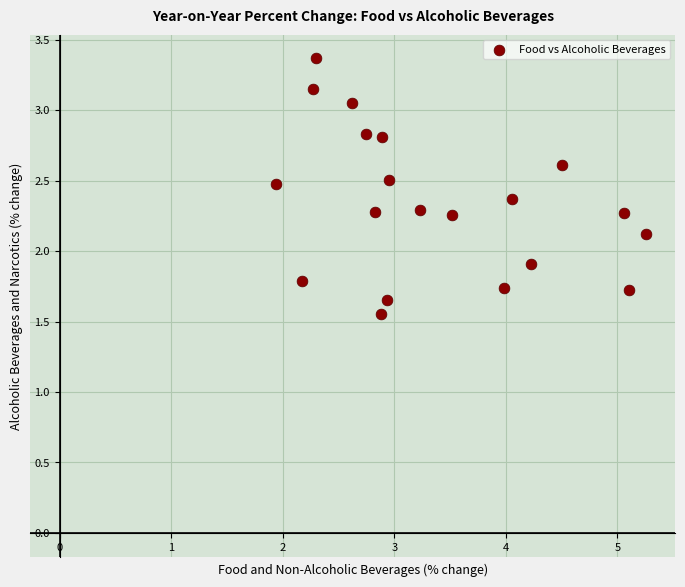

What is the range of X values (max minus min)?

3.3